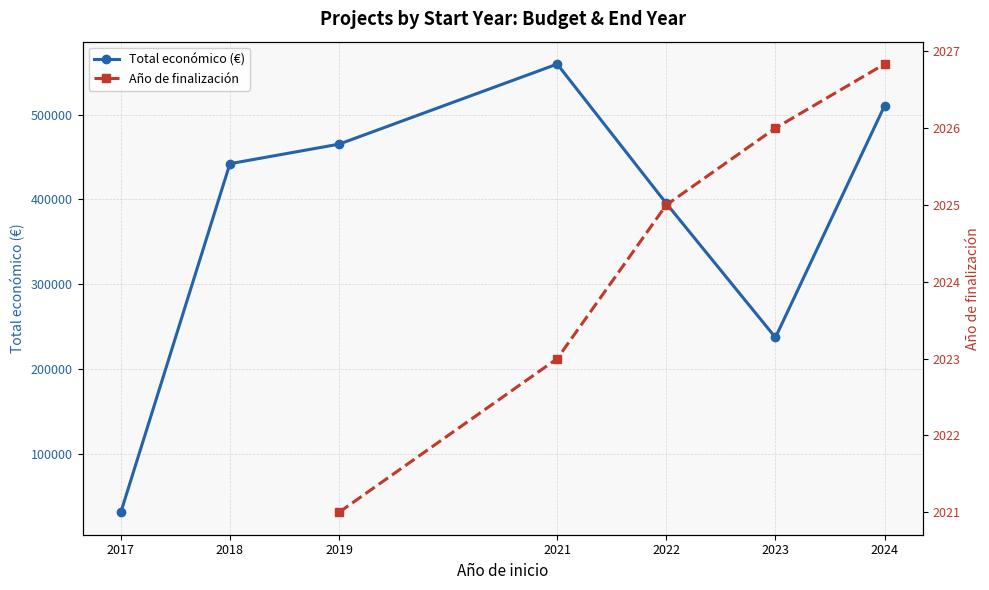

Rank the series by their maximum value, from lowest to highest.

Total económico (€), Año de finalización